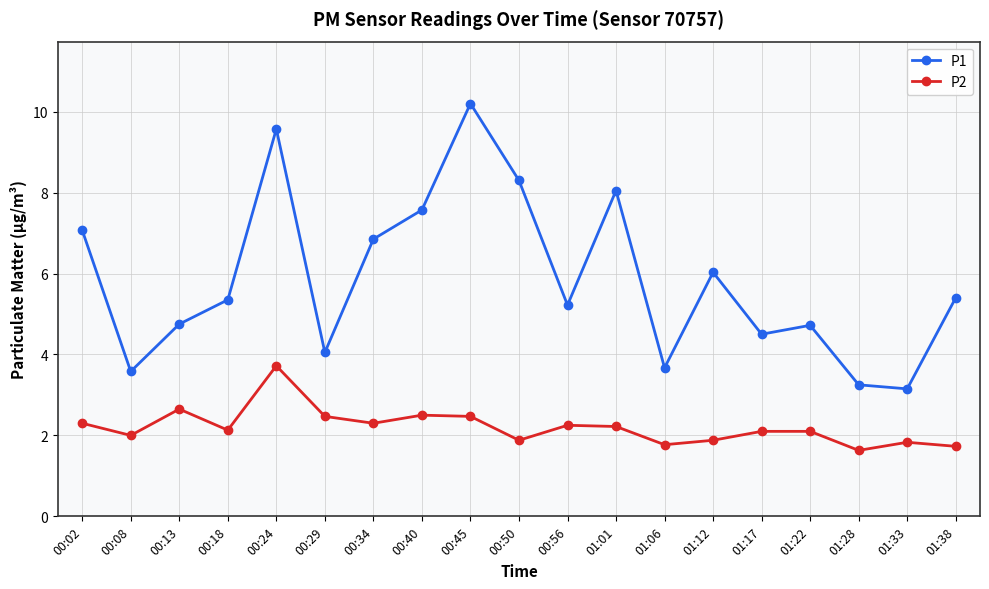

What is the sum of all P2 values?

41.9